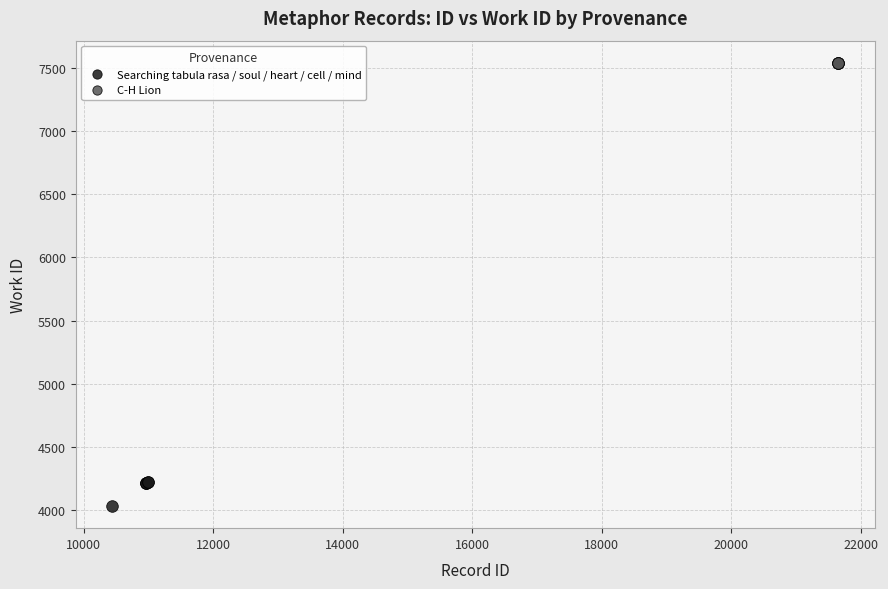

Which series contains the lowest Y value?

Searching tabula rasa / soul / heart / cell / mind